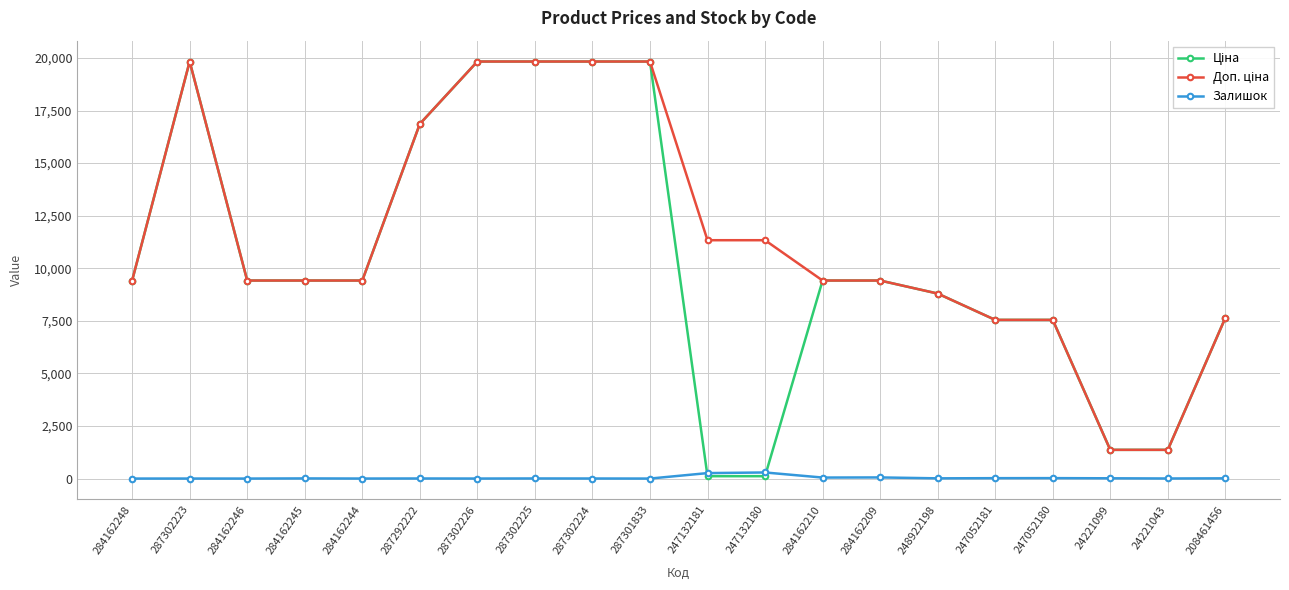

Is it true that Залишок equals 260.0 at 247132181?

True